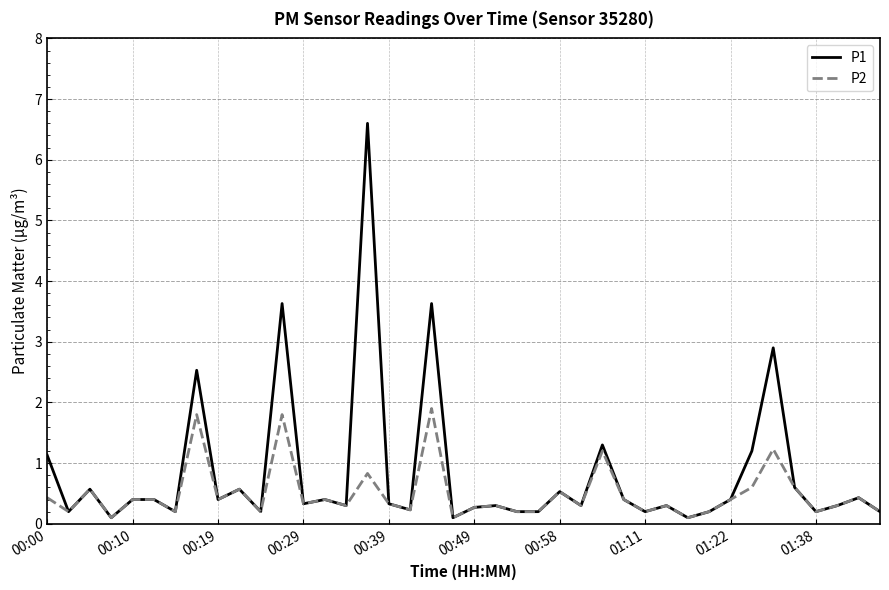

Which series has the largest total across all categories?

P1